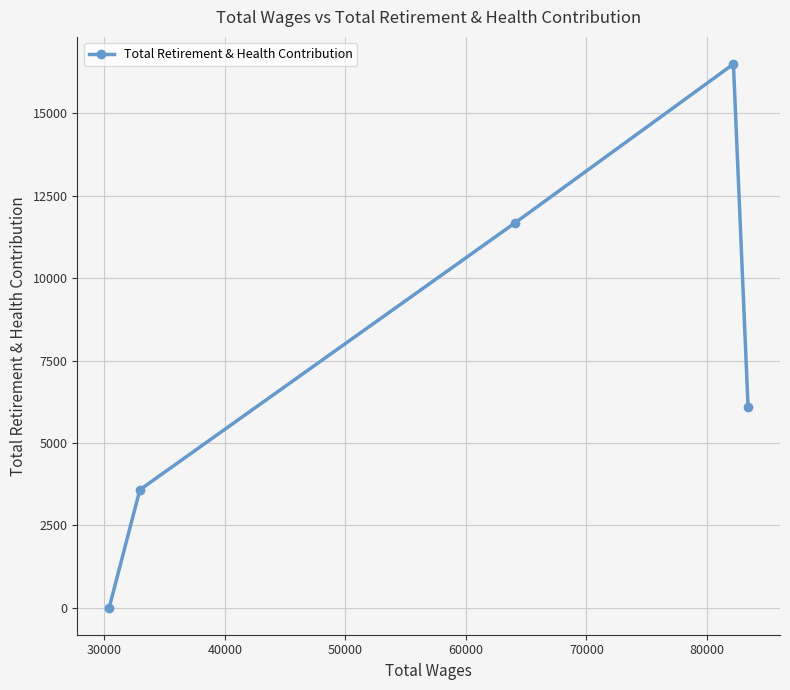

How many series are shown in this chart?

1